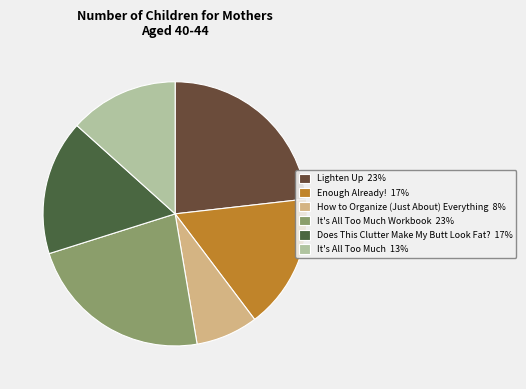

Approximately how many times larger is the value at It's All Too Much 13% compared to How to Organize (Just About) Everything 8%?

1.8